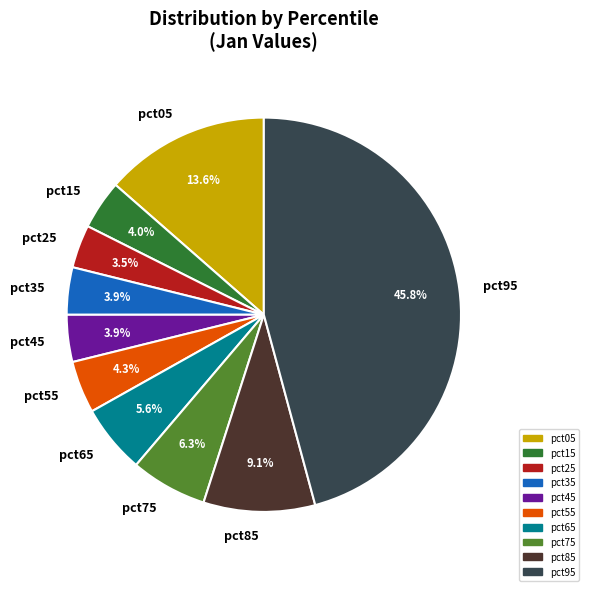

What percentage is the pct75 slice, to the nearest percent?

6%